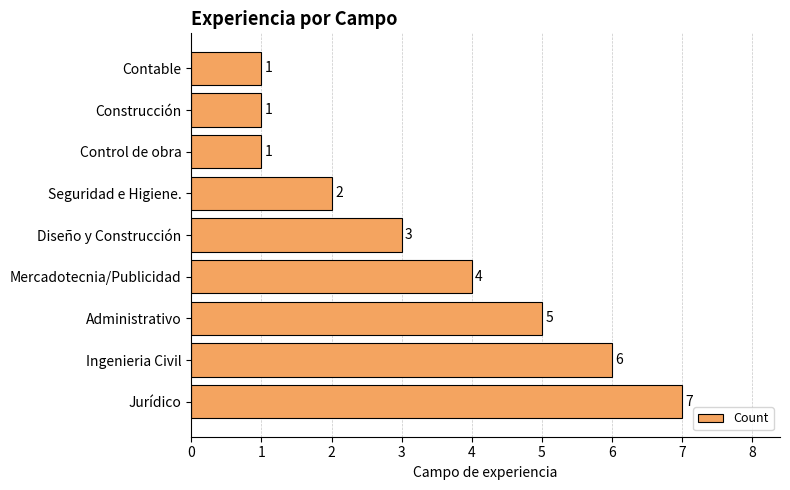

Is it true that the value at Contable is 1?

True